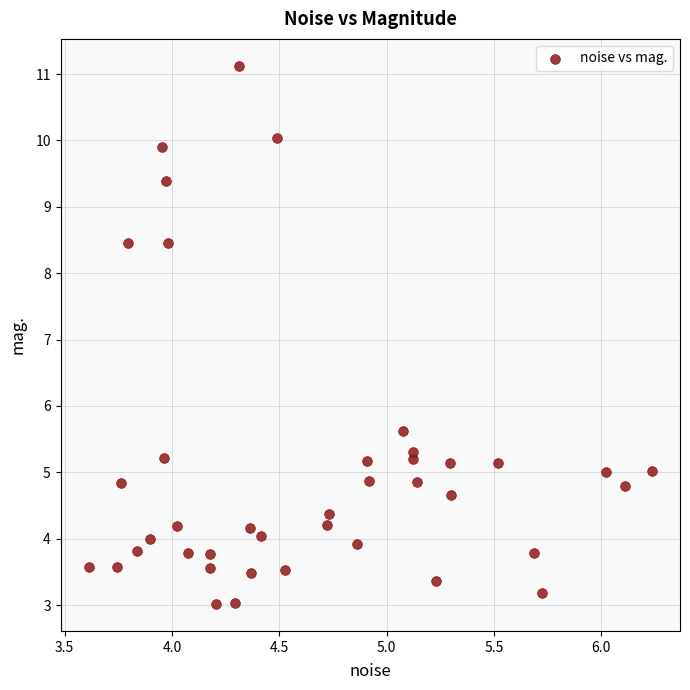

What is the range of Y values (max minus min)?

8.1